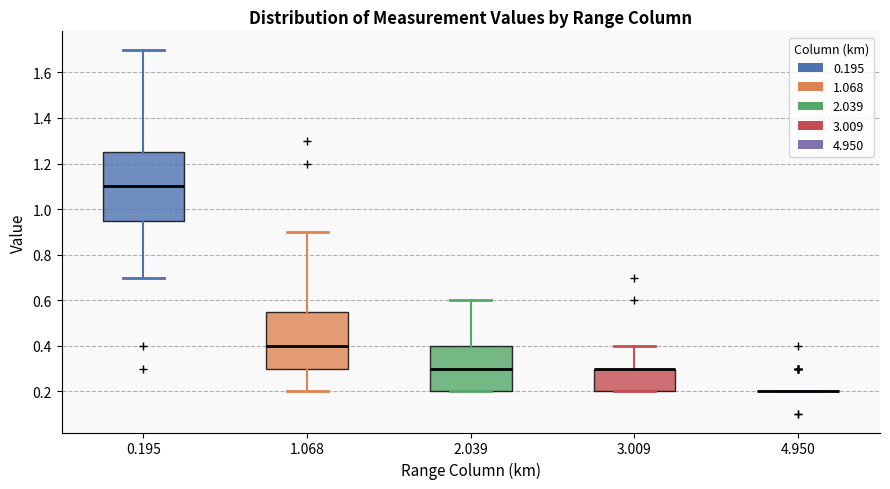

Reading left to right, transcribe this box plot: for each box, give where its median line is, the range the box spans, and where its two whiskers end, as read against the y-axis. The values are not printed on the chart, so give them approximately, as read against the axis.

0.195: median 1.10, box 0.96 to 1.26, whiskers 0.70 to 1.70
1.068: median 0.40, box 0.30 to 0.56, whiskers 0.20 to 0.90
2.039: median 0.30, box 0.20 to 0.40, whiskers 0.20 to 0.60
3.009: median 0.30 (drawn on the box's upper edge), box 0.20 to 0.30, whiskers 0.20 to 0.40
4.950: box collapsed to a line at 0.20, whiskers 0.20 to 0.20